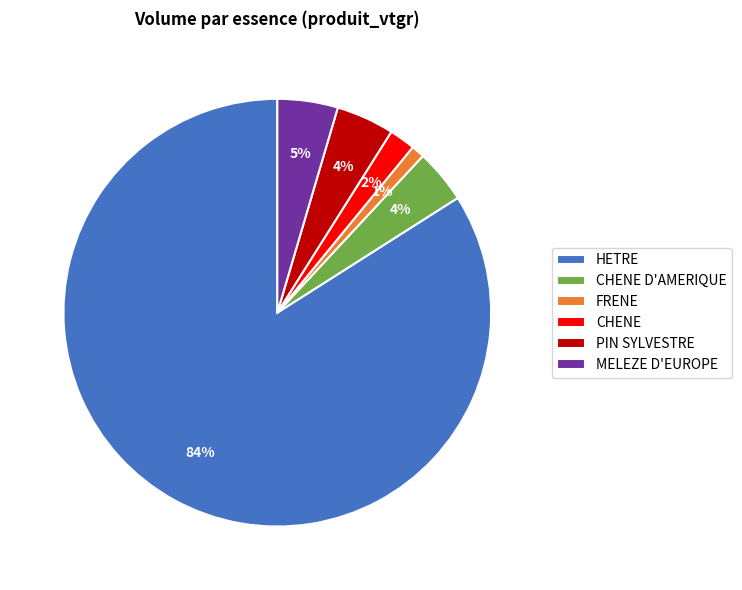

Which category has the biggest portion of the pie?

HETRE